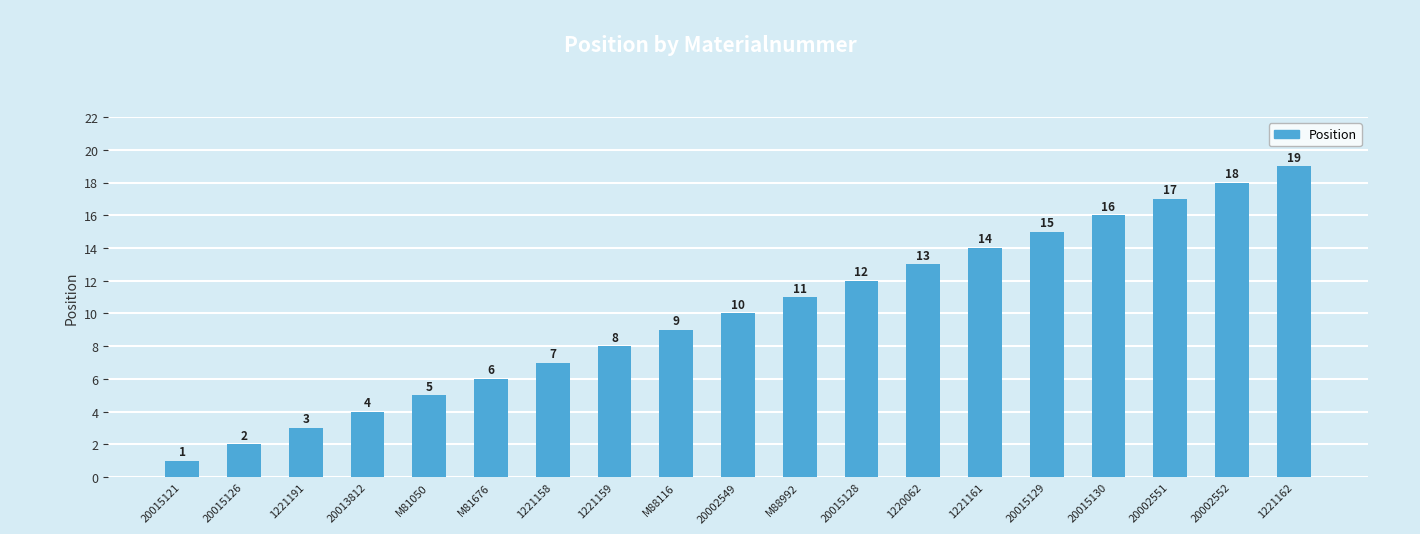

What position from the left is 20002549?

10